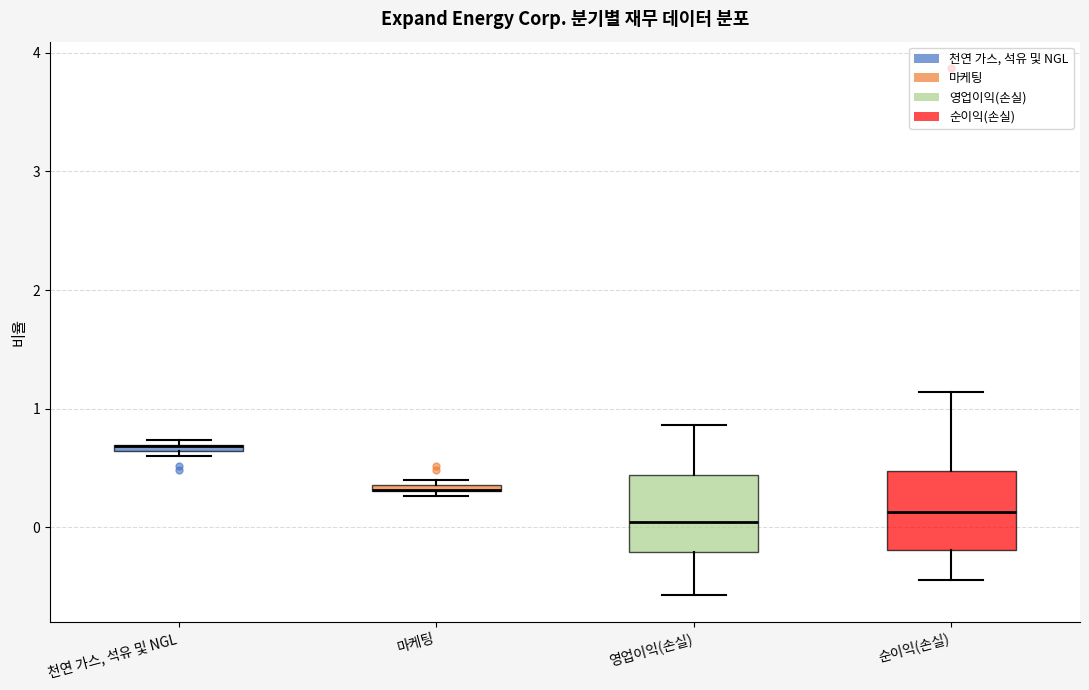

Where does the lower whisker of the box for 순이익(손실) end on the y-axis? The values are not printed on the chart, so give them approximately, as read against the axis.

-0.4